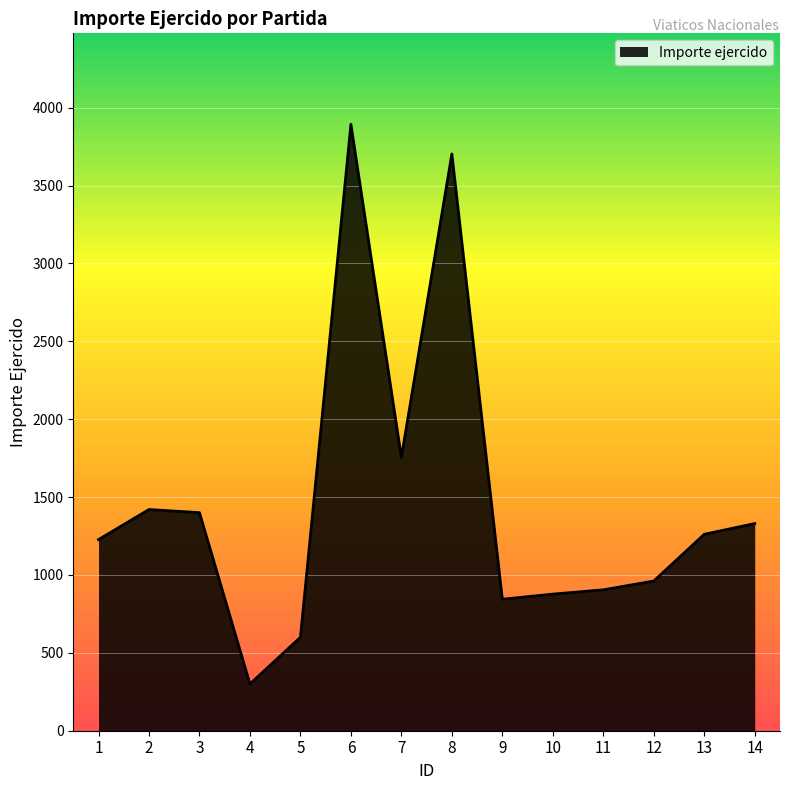

Reading left to right, transcribe all the data shown in this chart.

1=1227.0	2=1420.0	3=1400.0	4=300.0	5=600.0	6=3893.0	7=1755.0	8=3702.6	9=844.0	10=877.0	11=904.5	12=961.0	13=1261.0	14=1330.0